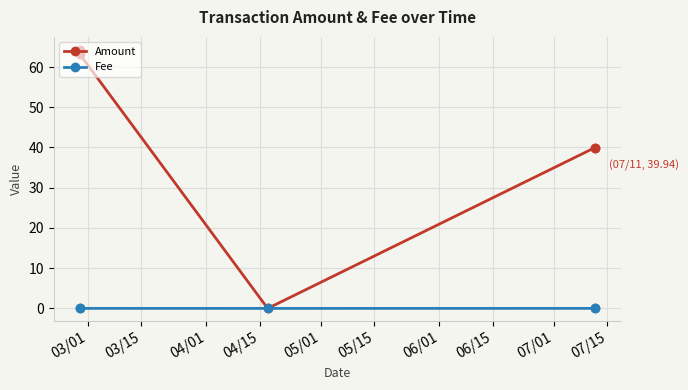

What is the maximum value for Amount?

64.3